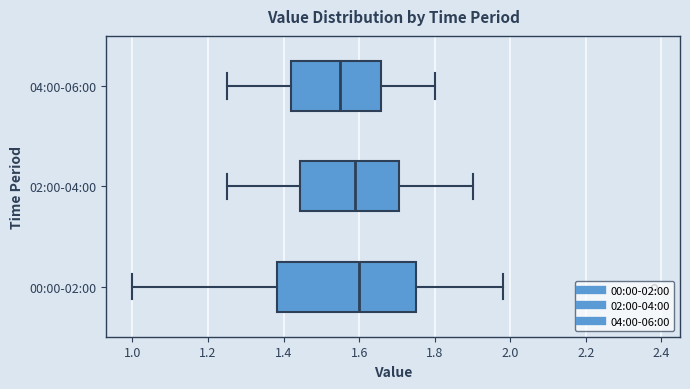

Where does the left whisker of the box for 02:00-04:00 end on the x-axis? The values are not printed on the chart, so give them approximately, as read against the axis.

1.26